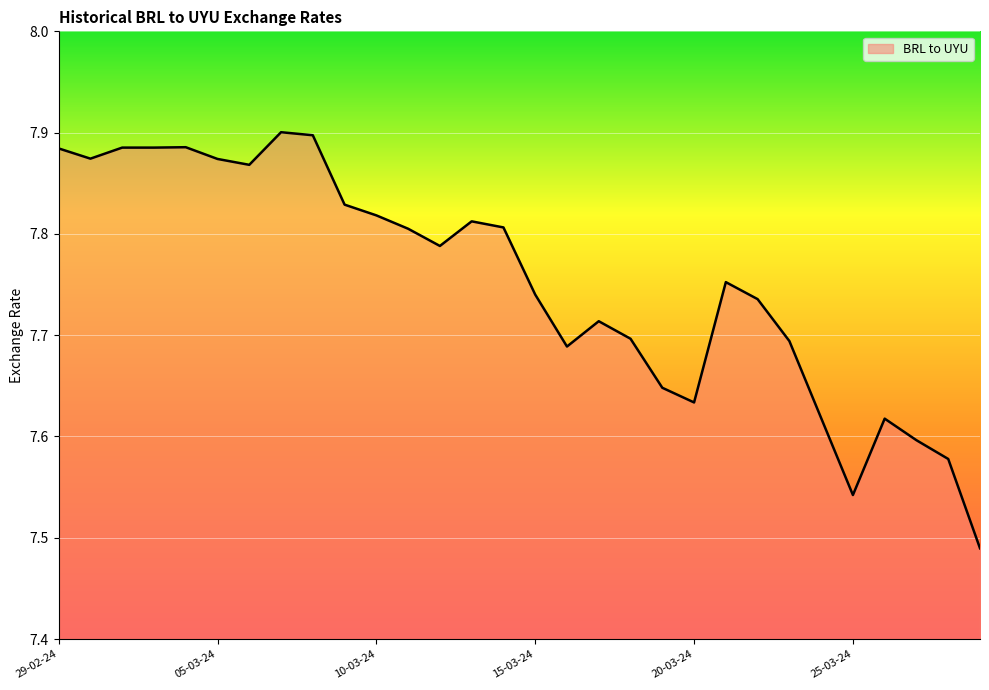

What is the difference between the maximum and minimum values?

0.4